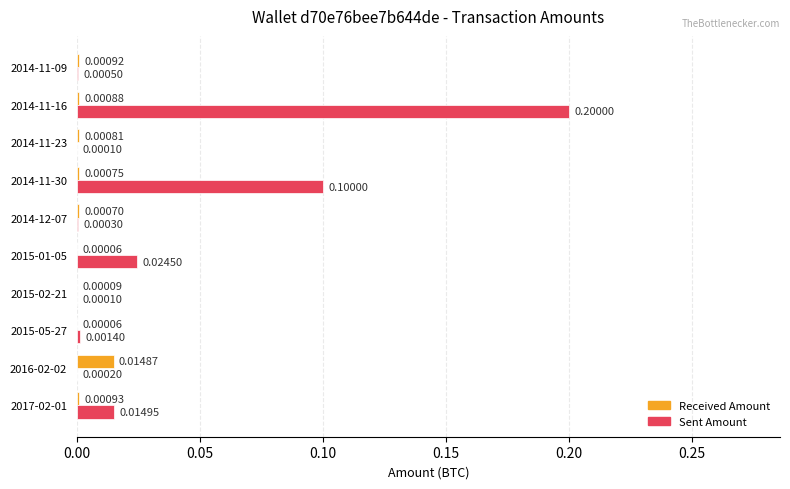

What is the sum of all Sent Amount values?

0.3